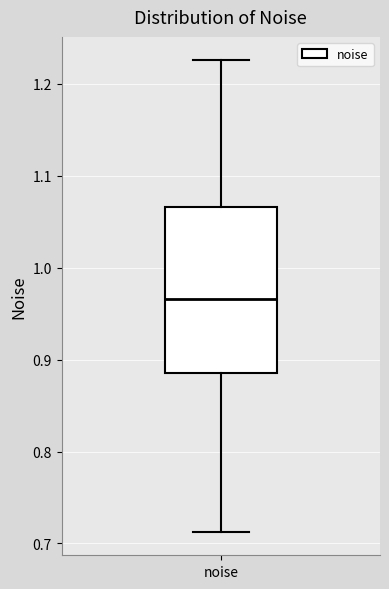

Transcribe this box plot: give where the median line is, the range the box spans, and where the two whiskers end, as read against the y-axis. The values are not printed on the chart, so give them approximately, as read against the axis.

median 0.97, box 0.89 to 1.07, whiskers 0.71 to 1.23